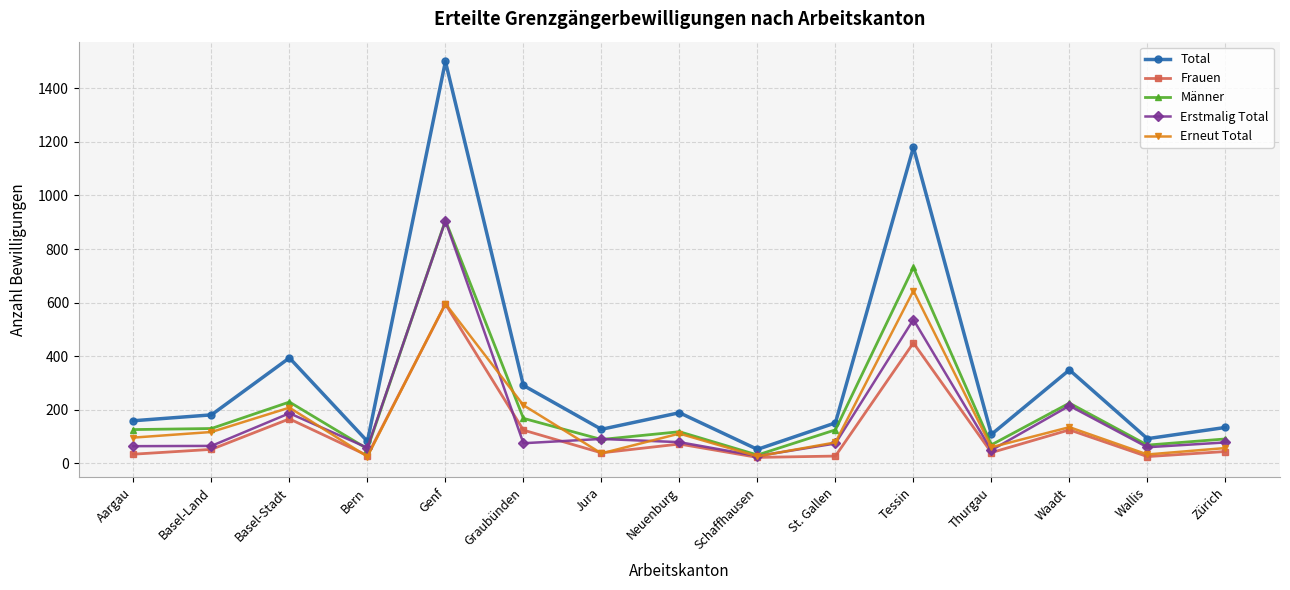

How many interior local peaks does the Männer series have?

5